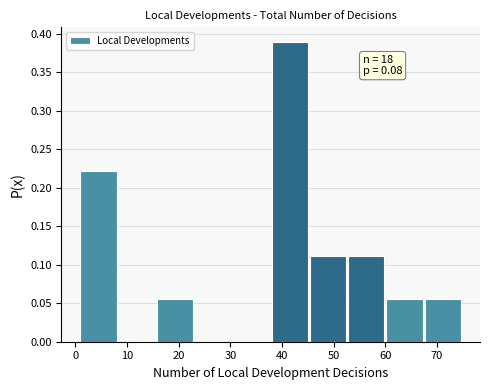

Over which range of the x-axis is the bar tallest?

38.0 to 45.4